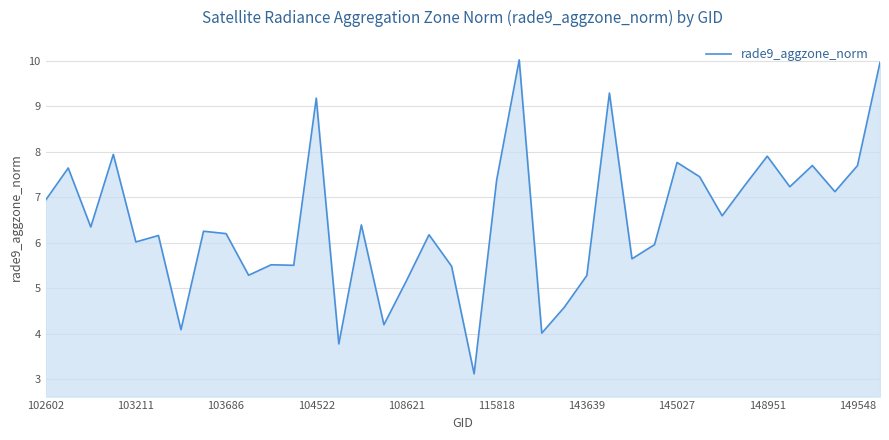

What is the difference between the maximum and minimum values?

6.9